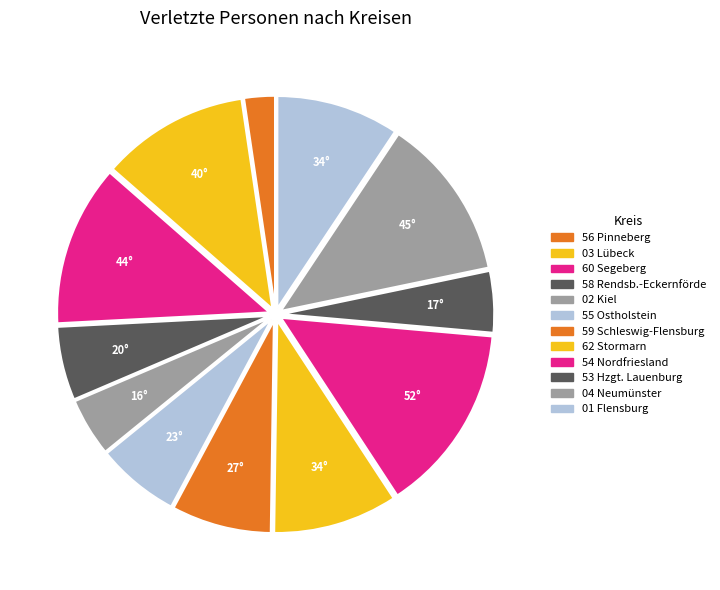

Approximately how many times larger is the value at 53 Hzgt. Lauenburg compared to 58 Rendsb.-Eckernförde?

0.8